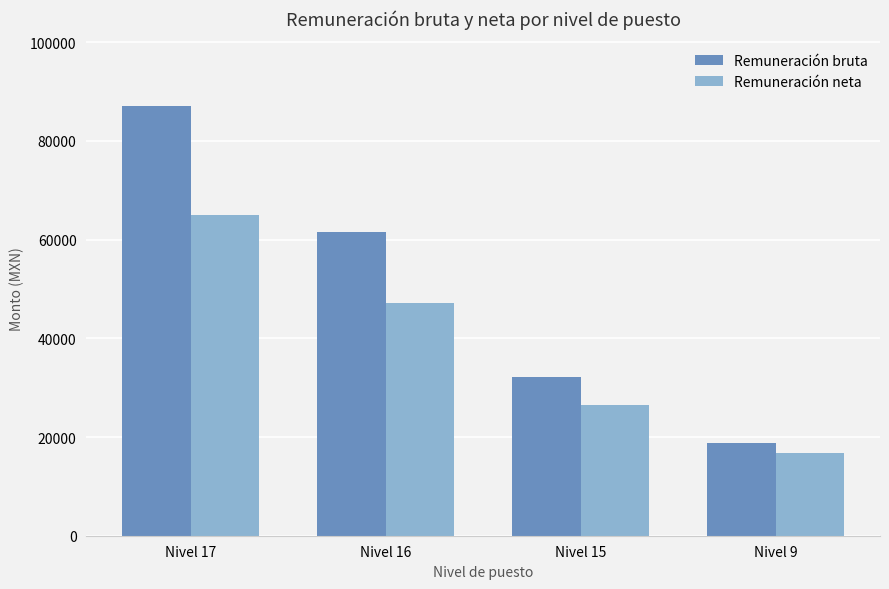

The value of Remuneración bruta at Nivel 9 is 9203.3. True or false?

False